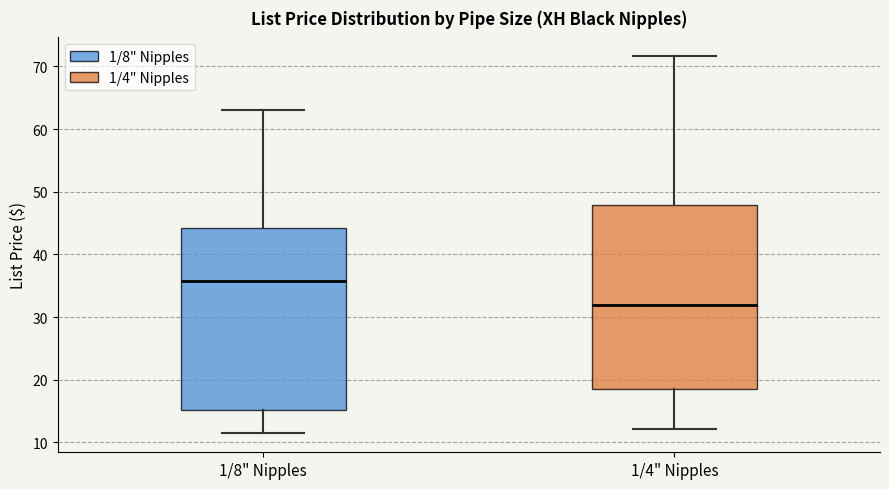

Where does the lower whisker of the box for 1/4" Nipples end on the y-axis? The values are not printed on the chart, so give them approximately, as read against the axis.

12